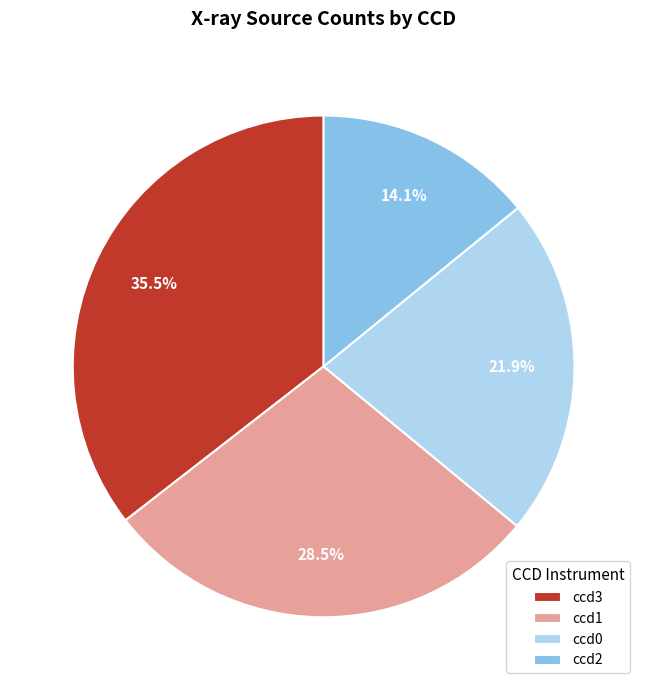

Between ccd2 and ccd0, which is larger?

ccd0